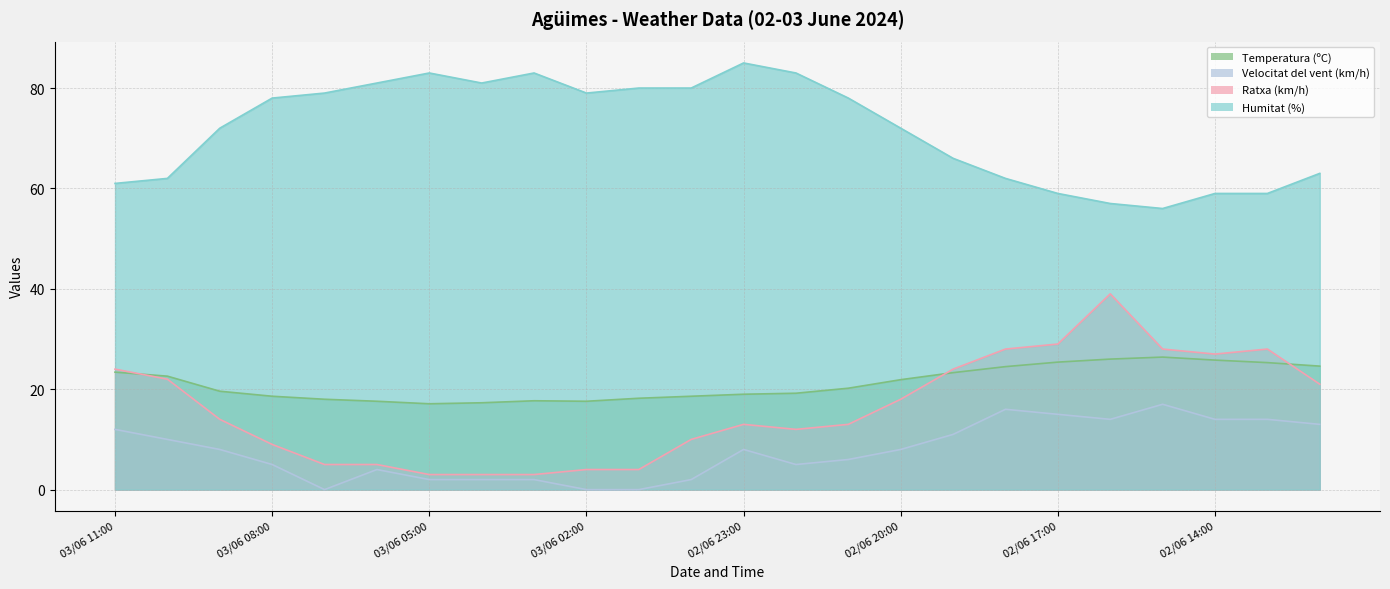

How many lines are shown in the chart?

4